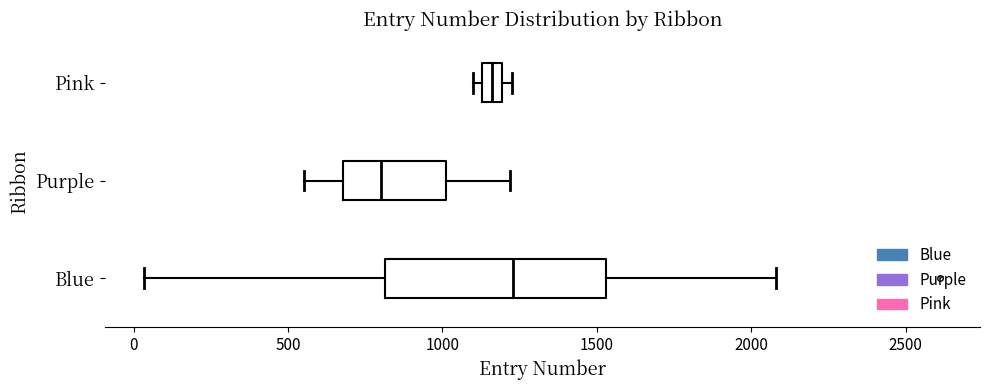

Comparing the boxes themselves (not the whiskers), which one is the widest?

Blue